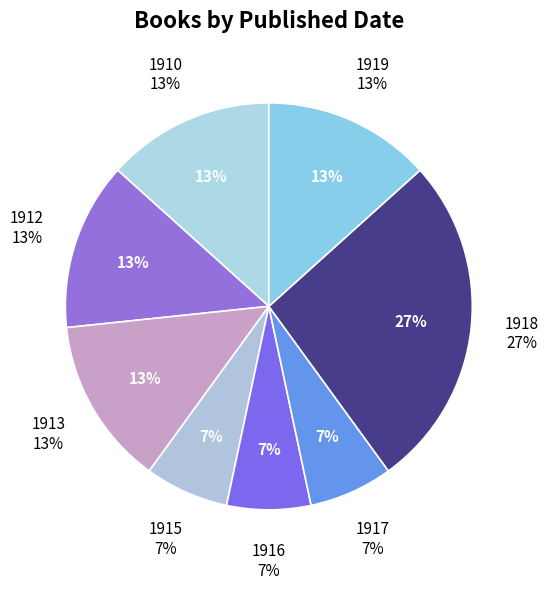

Do 1910 and 1915-1919 together represent more than half of the pie?

Yes